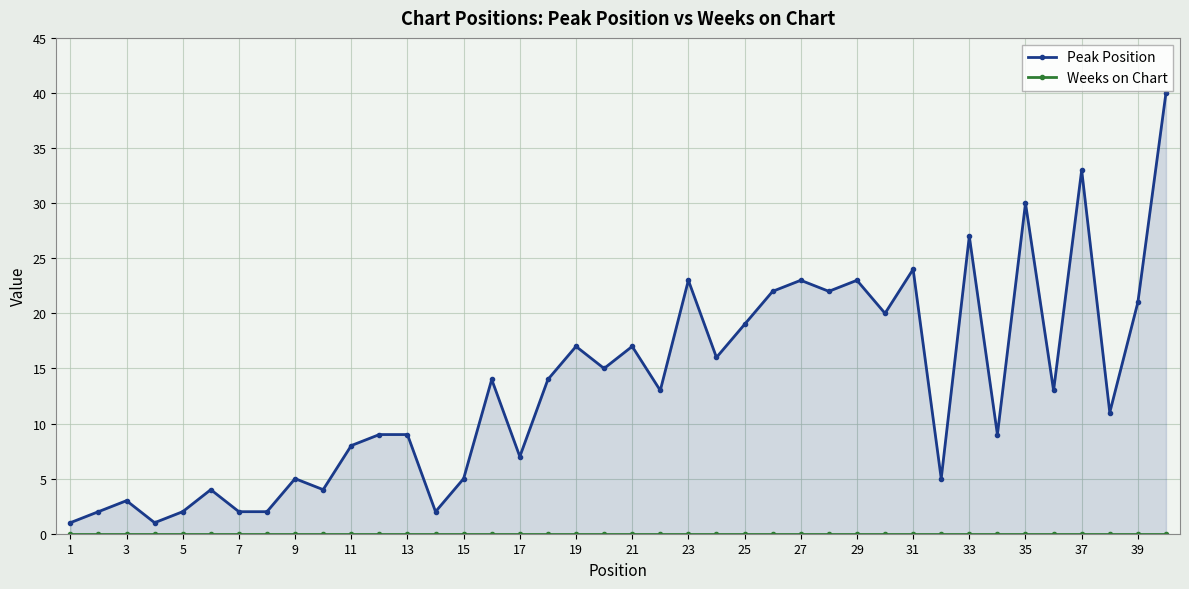

At 31, list the series in order from largest to smallest.

Peak Position, Weeks on Chart